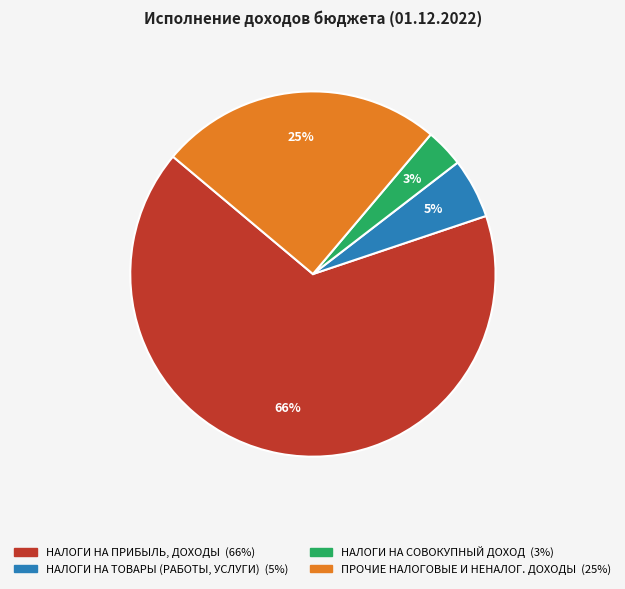

To the nearest percent, what is the average slice percentage?

25%